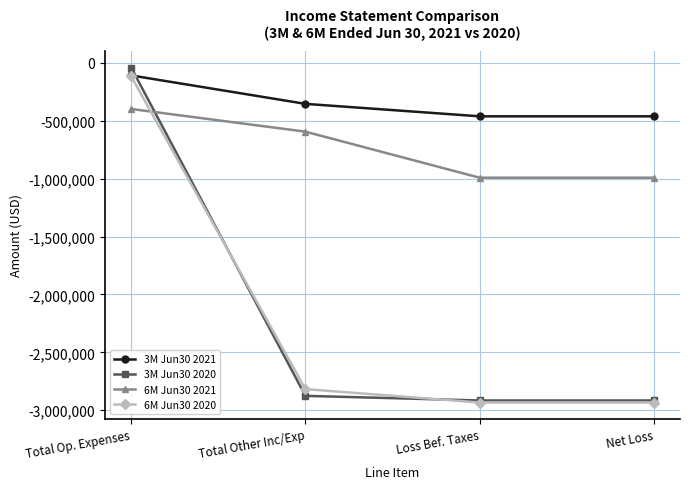

The value of 6M Jun30 2021 at Net Loss is -991487. True or false?

True